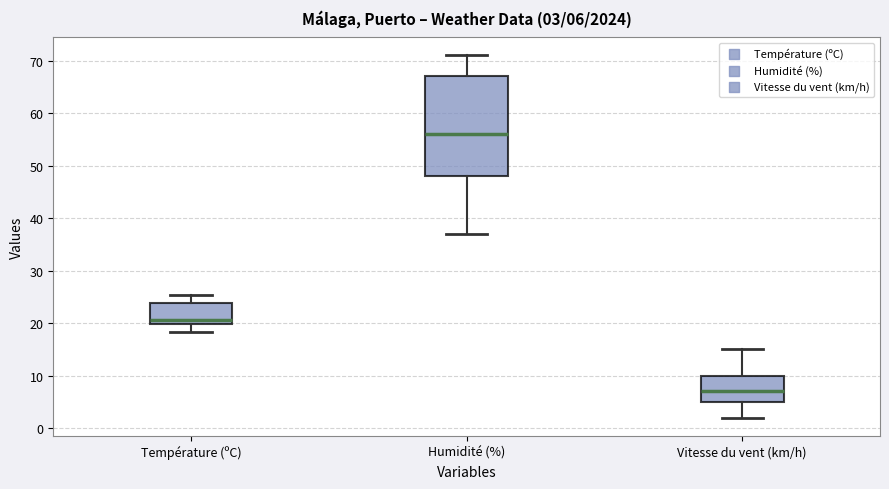

Which box's median line is the lowest?

Vitesse du vent (km/h)